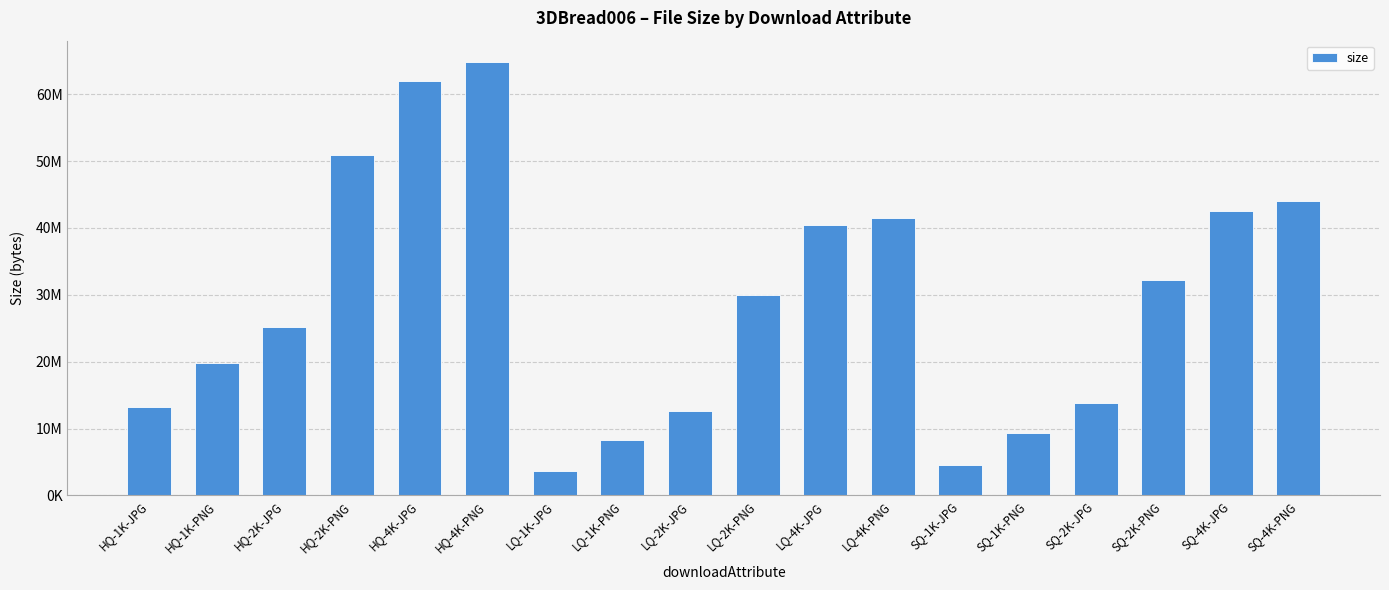

At which label does the data first exceed 29979667?

HQ-2K-PNG